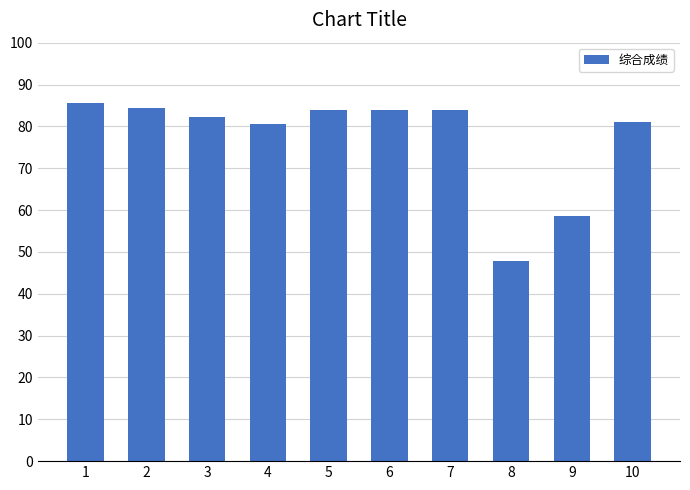

What is the value of the 6th bar from the left?

83.9